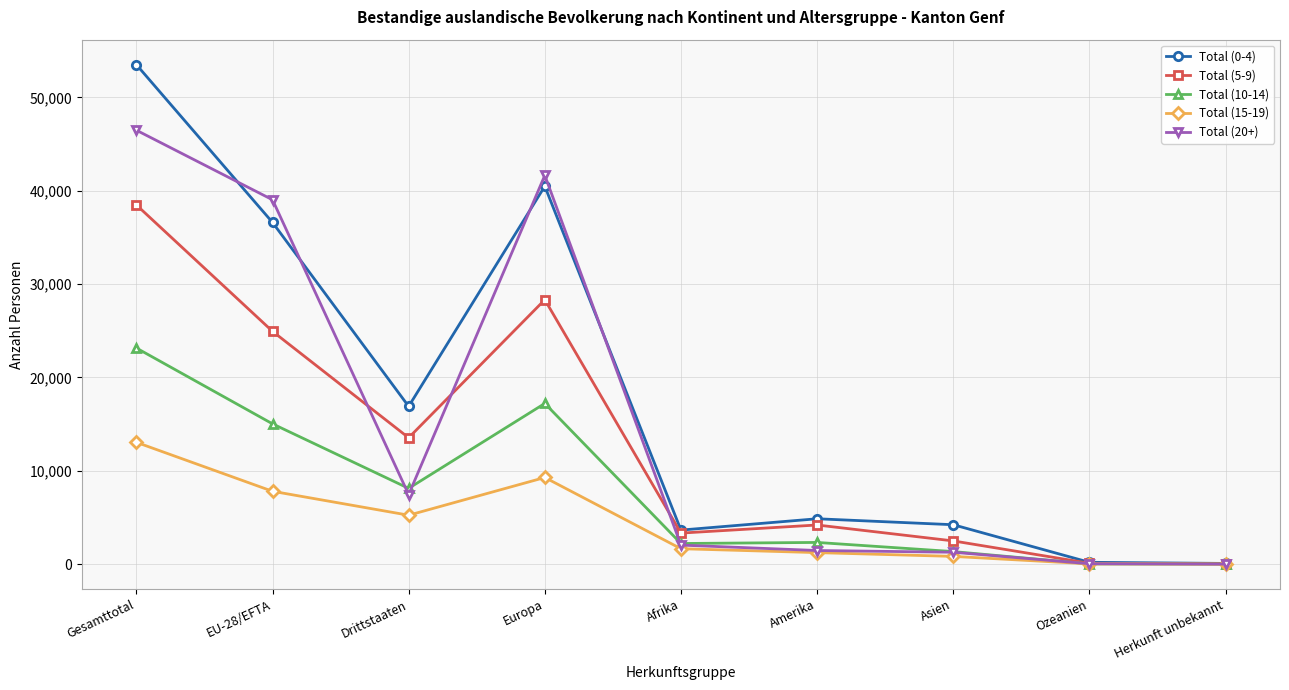

At which category does the chart reach its peak across all series?

Gesamttotal